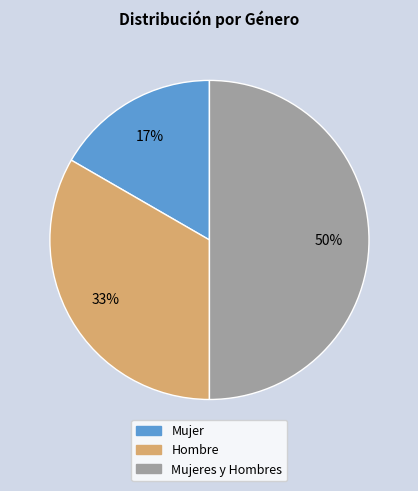

To the nearest percent, what portion does Mujer represent?

17%